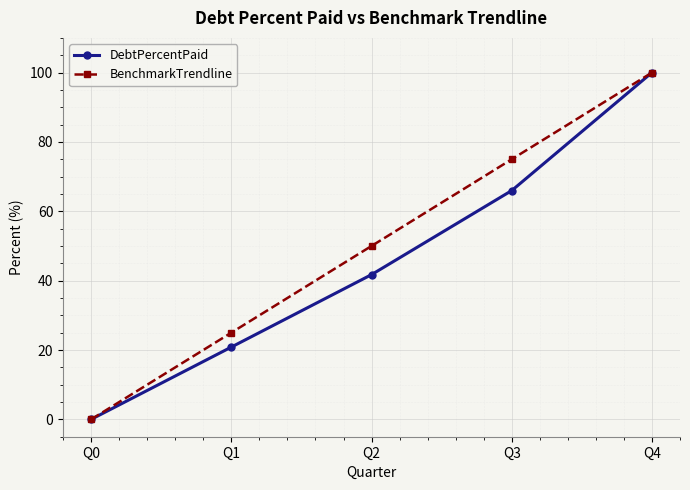

What is the value of the DebtPercentPaid point at the 2nd from the left?

20.9